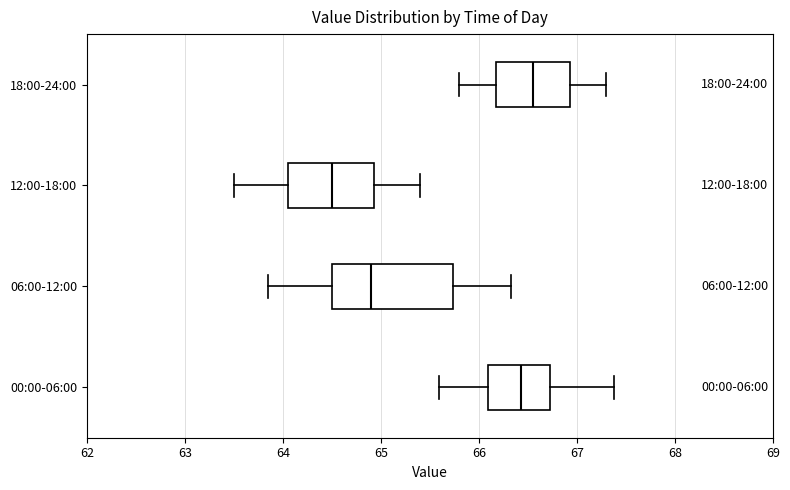

Which box's median line is the furthest to the left?

12:00-18:00